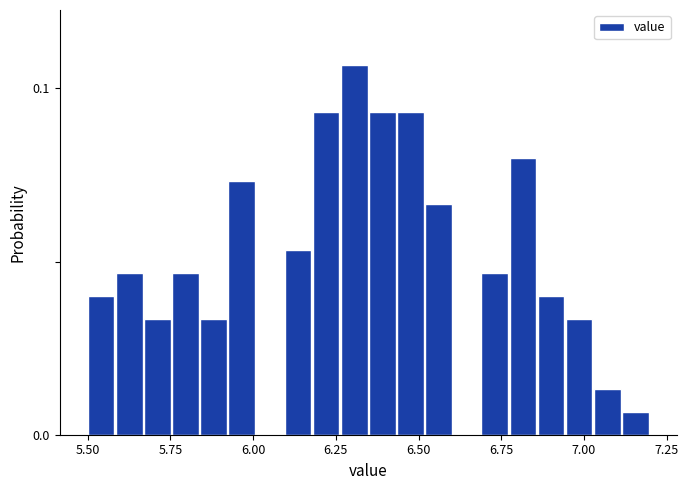

Read against the x-axis, roughly where is the centre of the tallest bar?

6.30